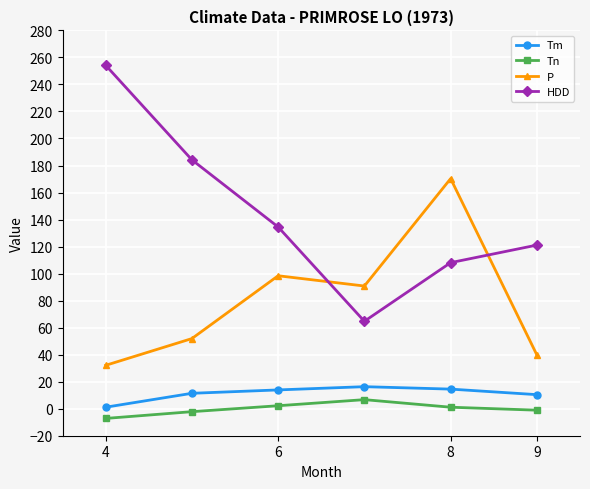

True or false: Tm has more than 2 points higher than both neighbors.

False